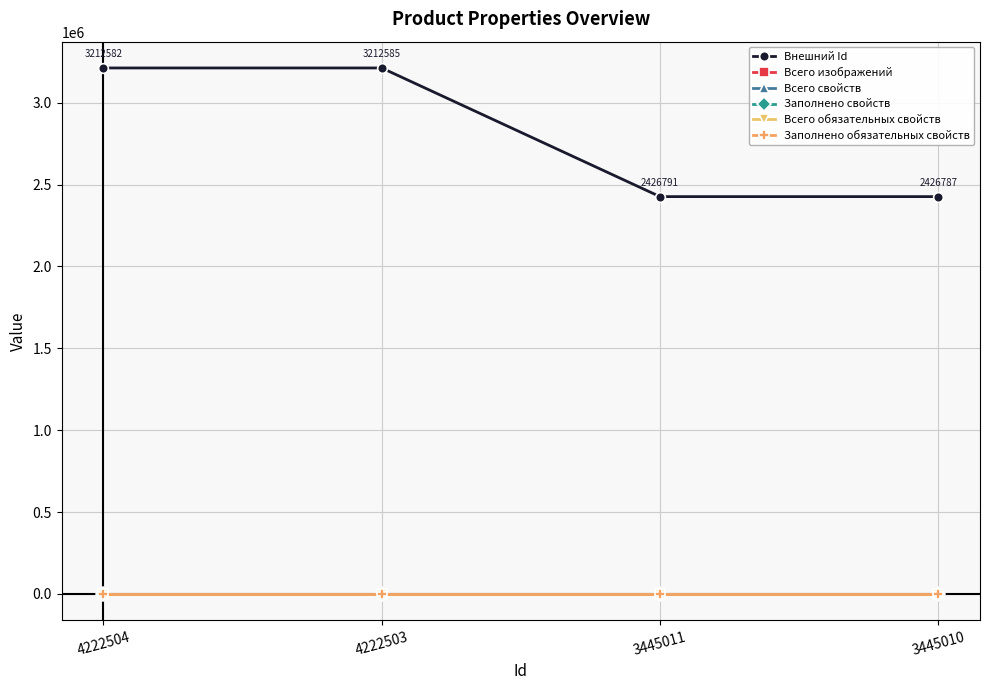

How many data points in Внешний Id are above 3212582?

1